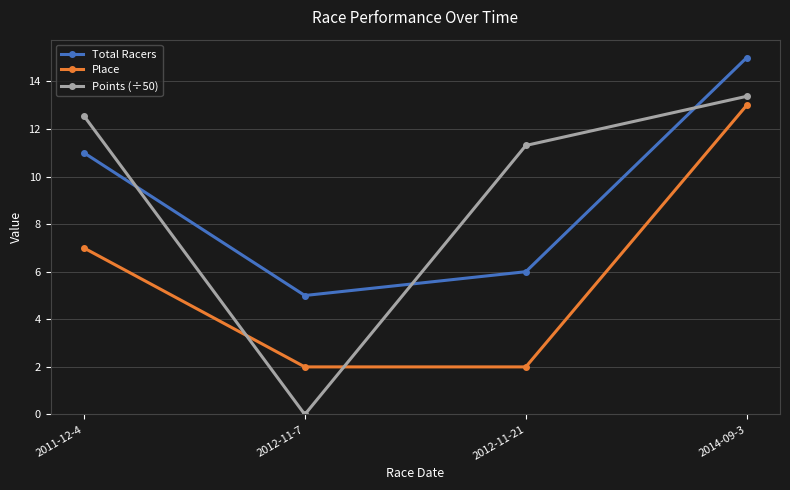

What is the value of the Total Racers point at the 1st from the left?

11.0